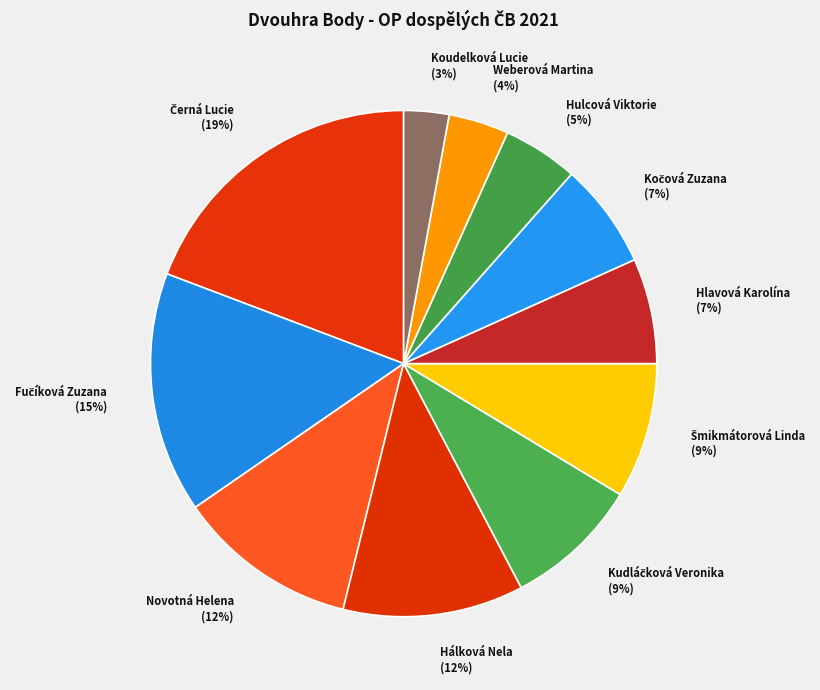

To the nearest percent, what is the difference between the Hlavová Karolína and Hálková Nela slice percentages?

5%